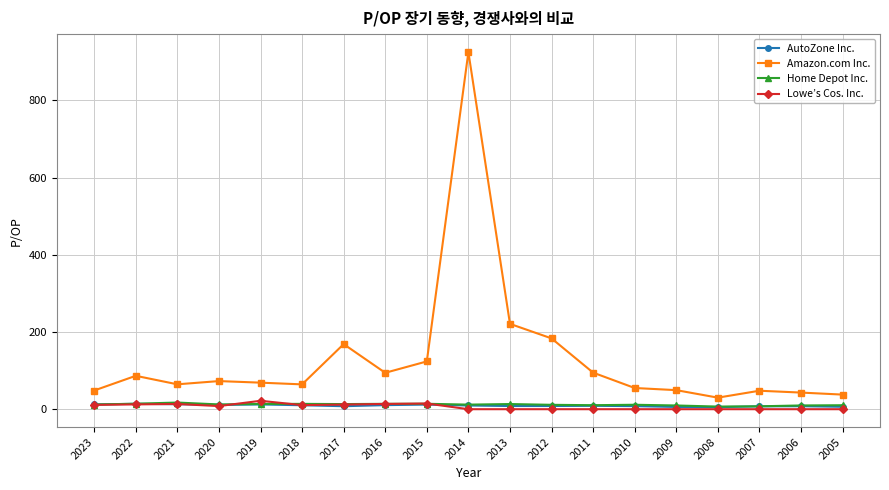

What are all the series names shown in the legend?

AutoZone Inc., Amazon.com Inc., Home Depot Inc., Lowe’s Cos. Inc.